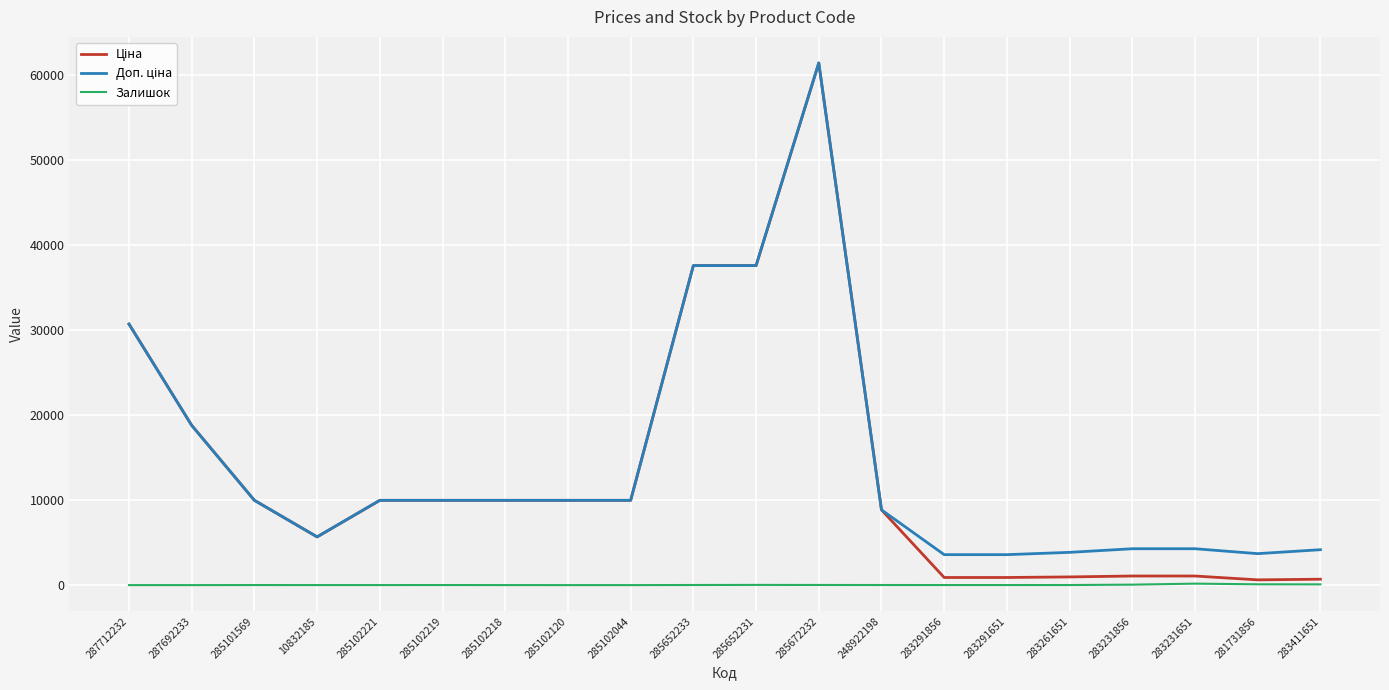

What is the total value across all series at 287712232?

61434.3